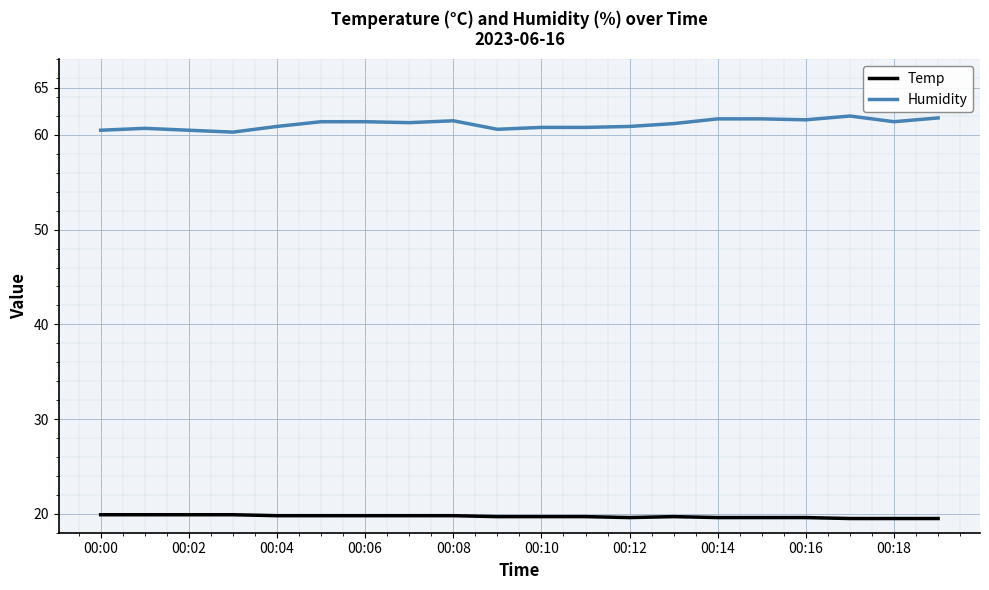

List the series in order of their peak value, lowest first.

Temp, Humidity